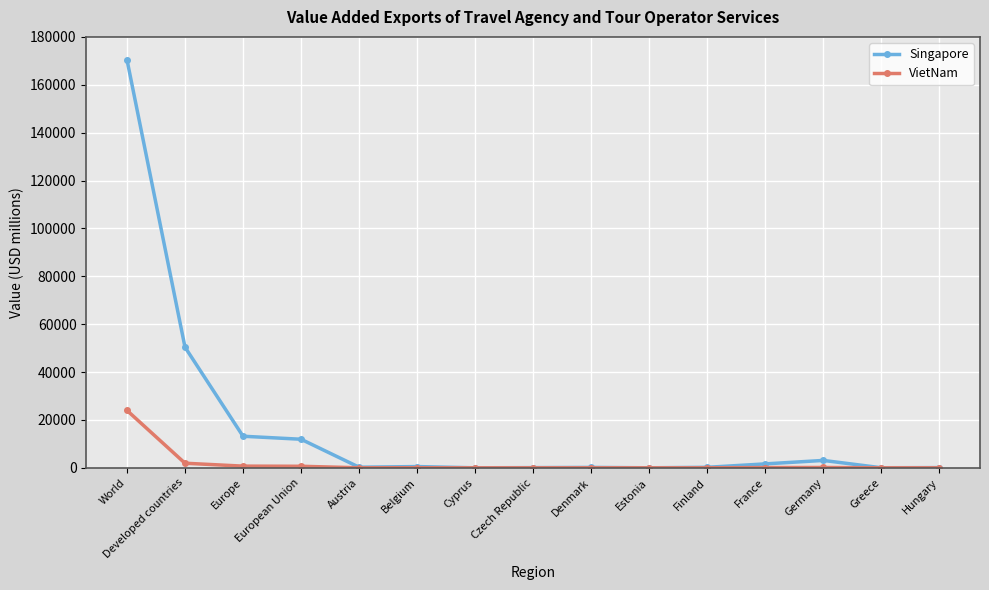

How many series are shown in this chart?

2